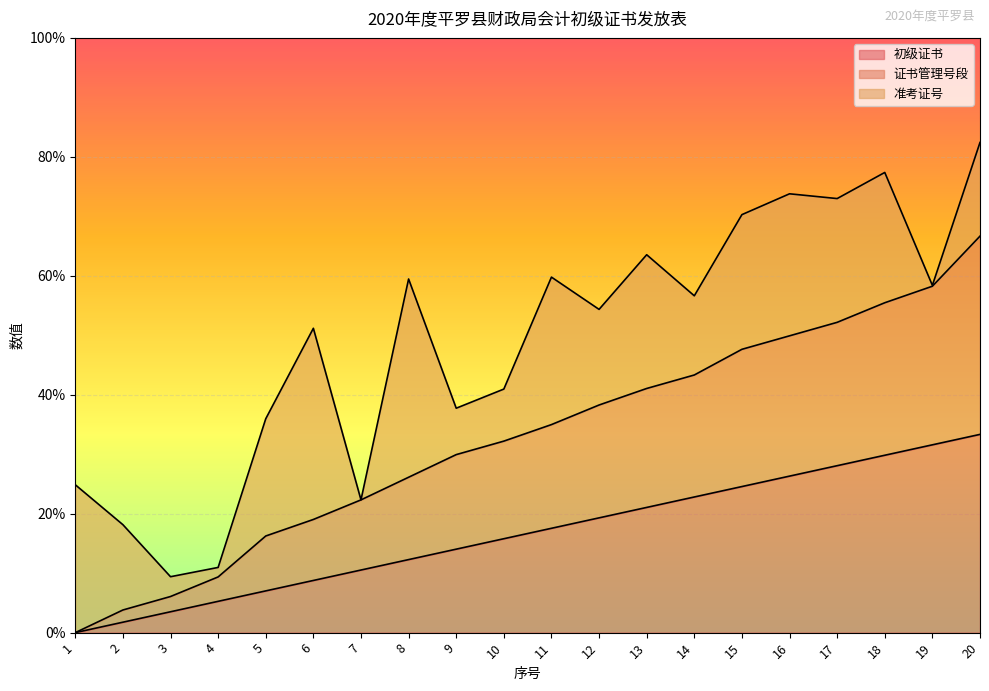

Is the value of 证书管理号段 at 9 greater than the value of 初级证书 at 9?

Yes